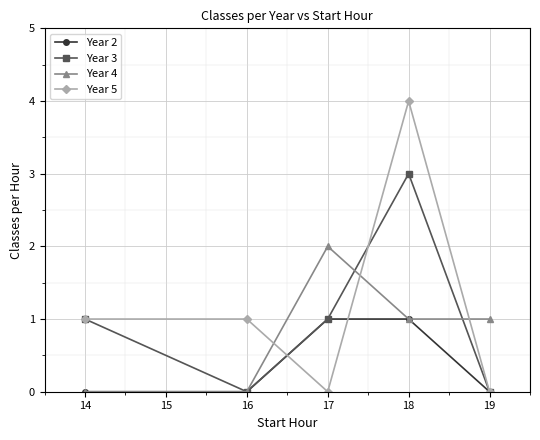

Is it true that Year 2 equals 1 at 14?

False